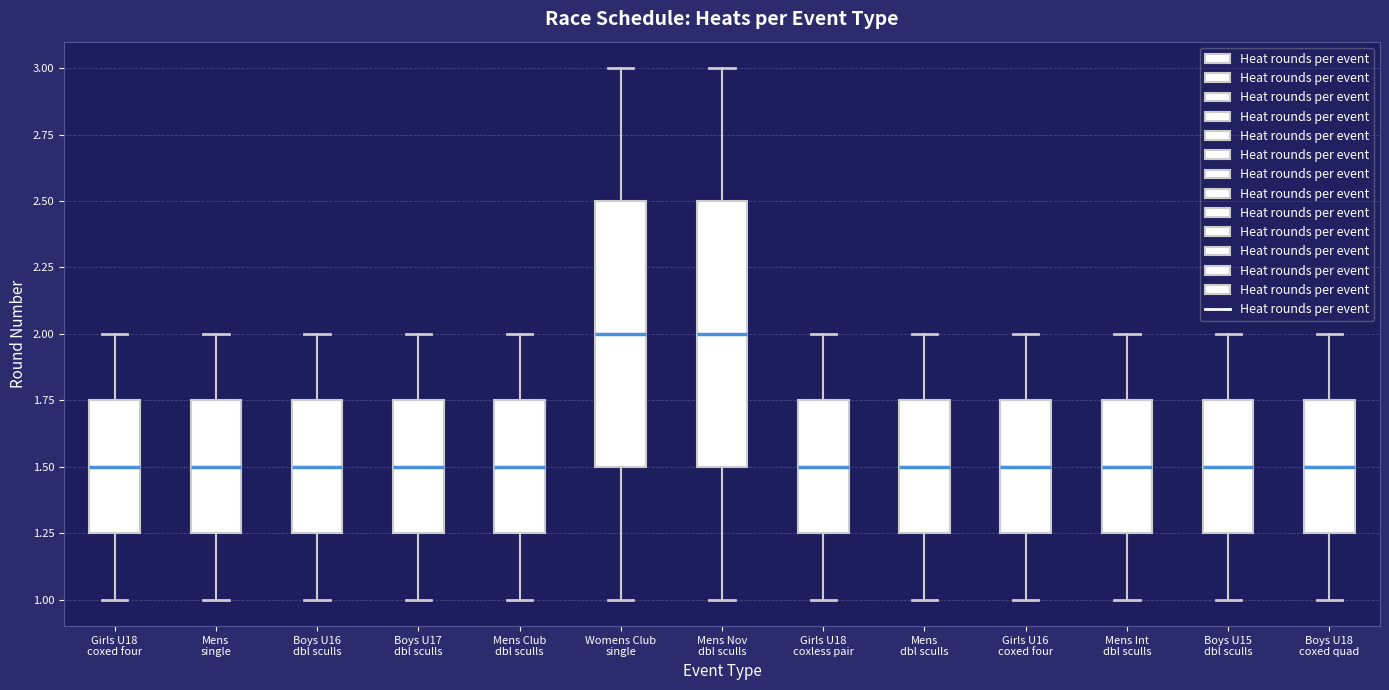

Where does the median line of the box for Boys U18 coxed quad sit on the y-axis? The values are not printed on the chart, so give them approximately, as read against the axis.

1.50